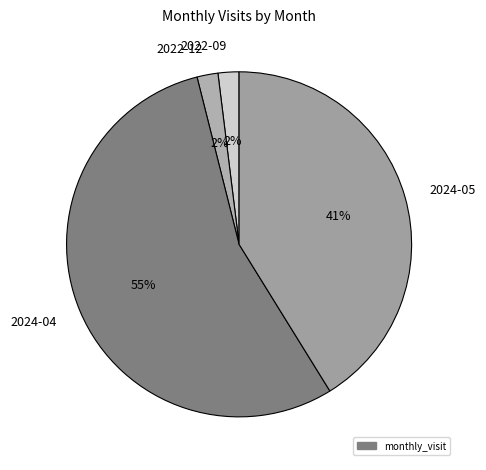

Count the number of slices in the pie.

4